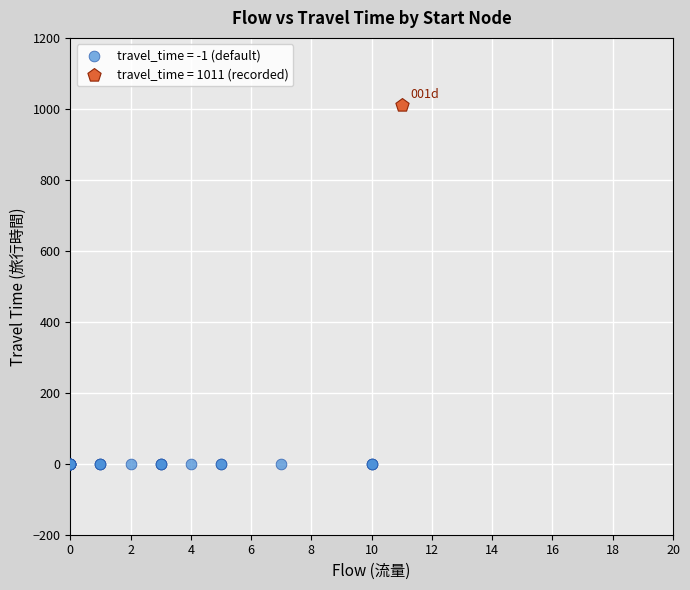

Which series reaches the maximum Y coordinate?

travel_time = 1011 (recorded)